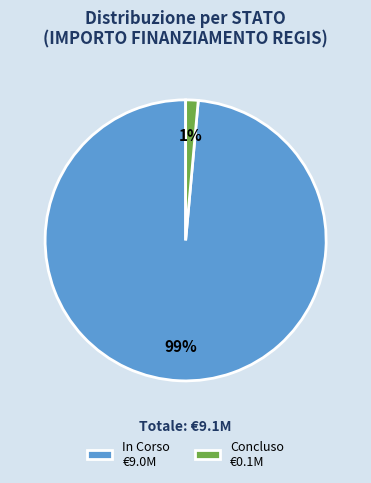

To the nearest percent, what is the average slice percentage?

50%